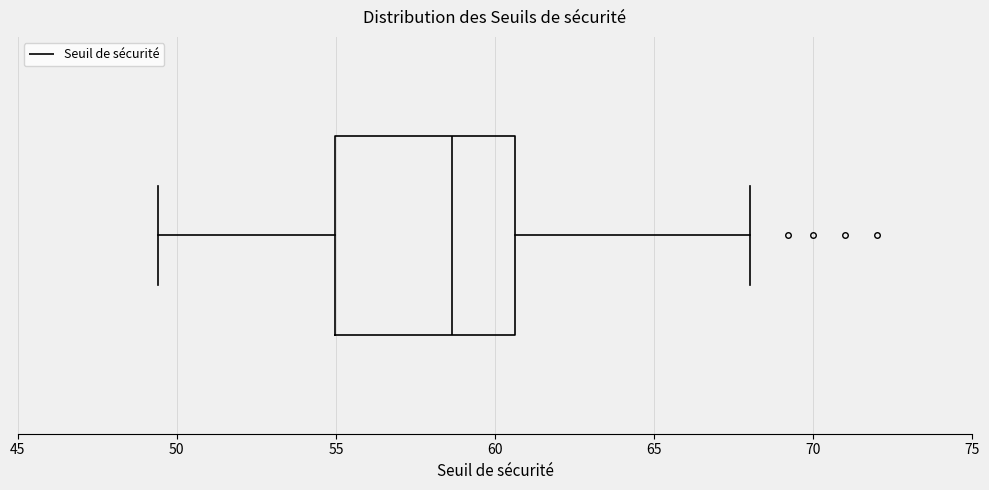

Transcribe this box plot: give where the median line is, the range the box spans, and where the two whiskers end, as read against the x-axis. The values are not printed on the chart, so give them approximately, as read against the axis.

median 58.5, box 55.0 to 60.5, whiskers 49.5 to 68.0